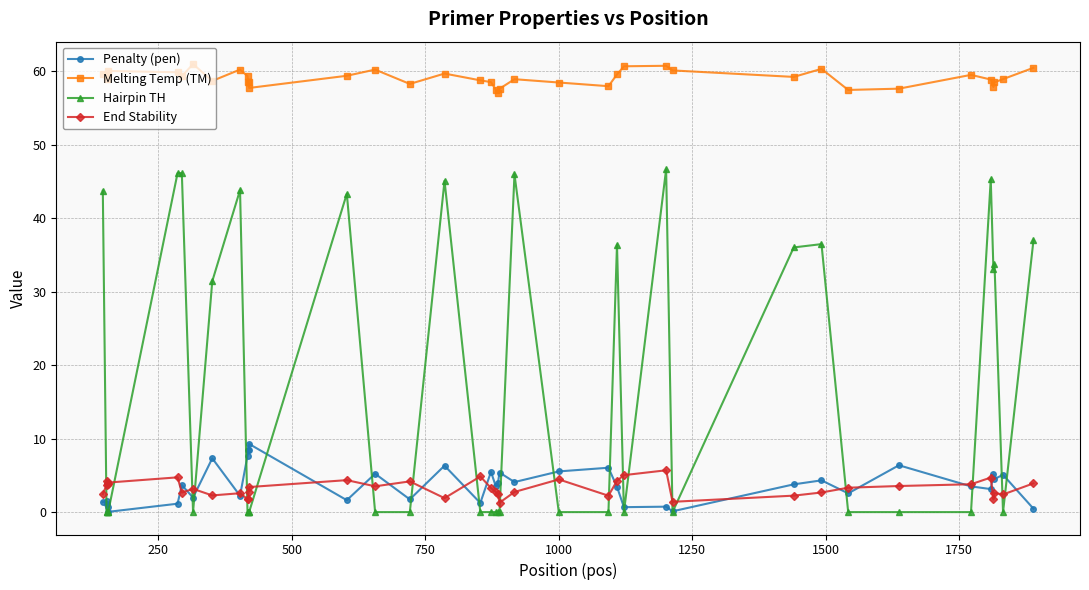

True or false: Melting Temp (TM) and End Stability intersect in this chart.

False